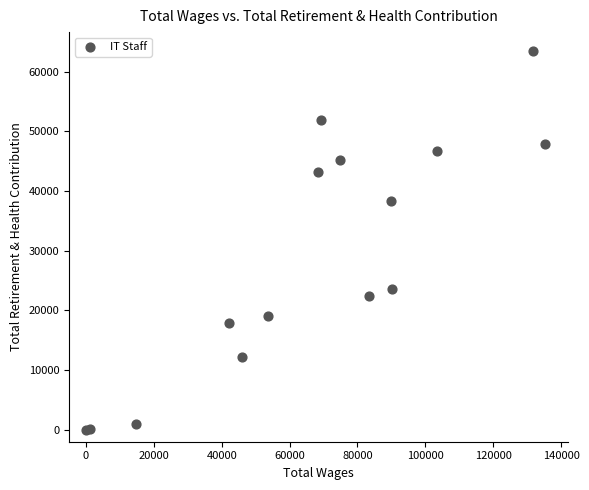

What Y value in the scatter plot is closest to 31727?

38319